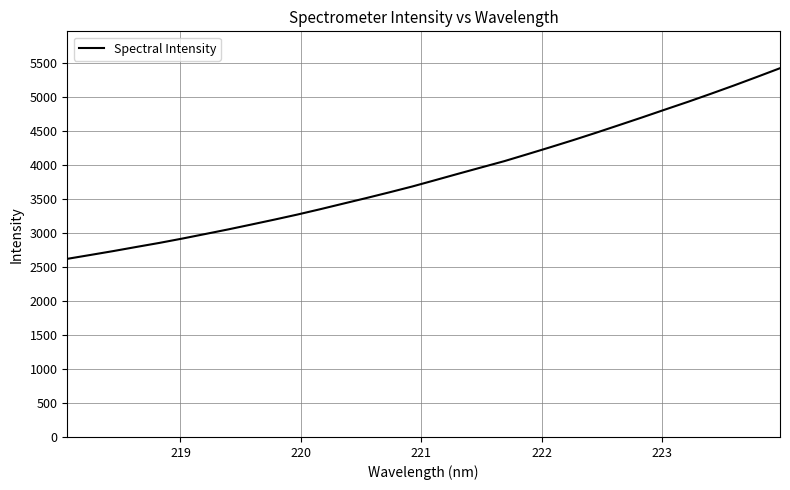

What is the maximum value shown in the chart?

5425.5